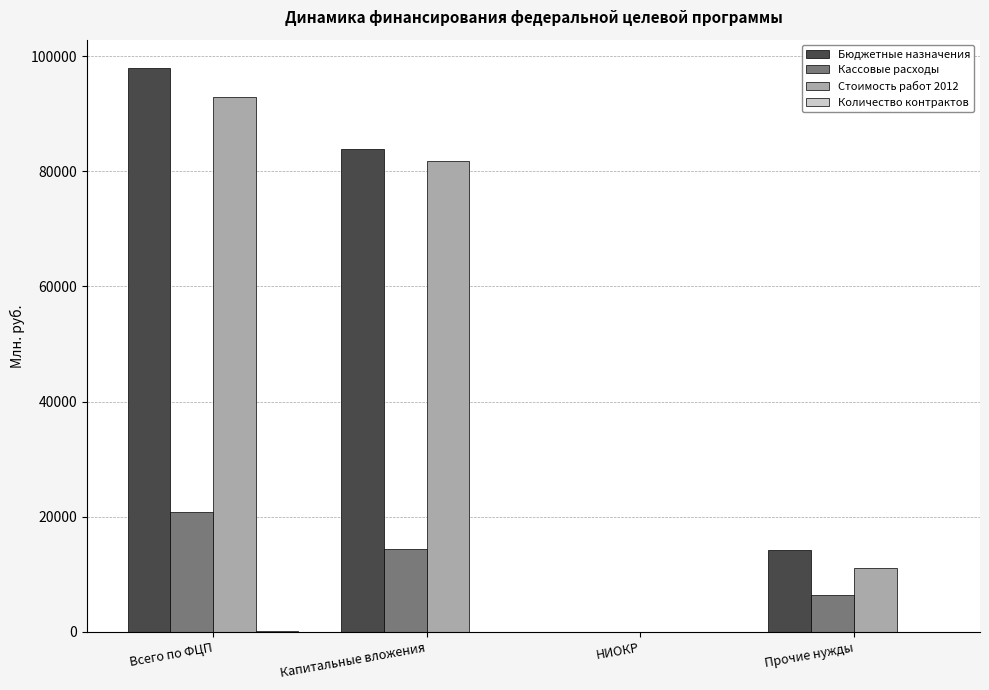

True or false: Стоимость работ 2012 has a value of 81789.6 at Капитальные вложения.

True